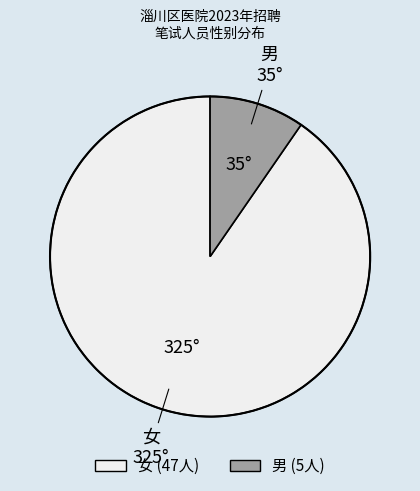

Rank the categories by value from lowest to highest.

男, 女